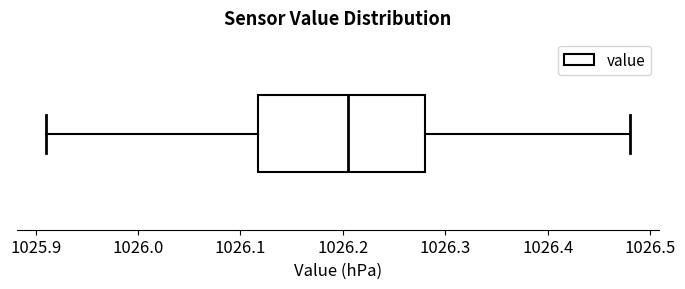

Where is the left edge of the box on the x-axis? The values are not printed on the chart, so give them approximately, as read against the axis.

1026.12